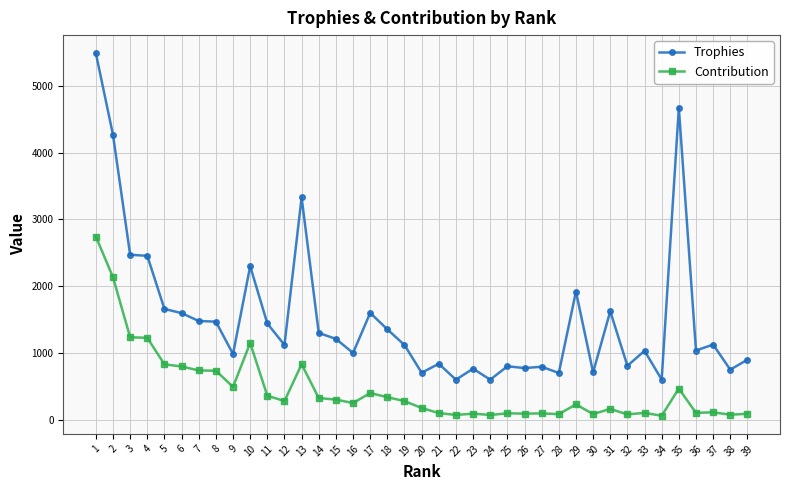

At which label is Trophies closest to 3044?

13